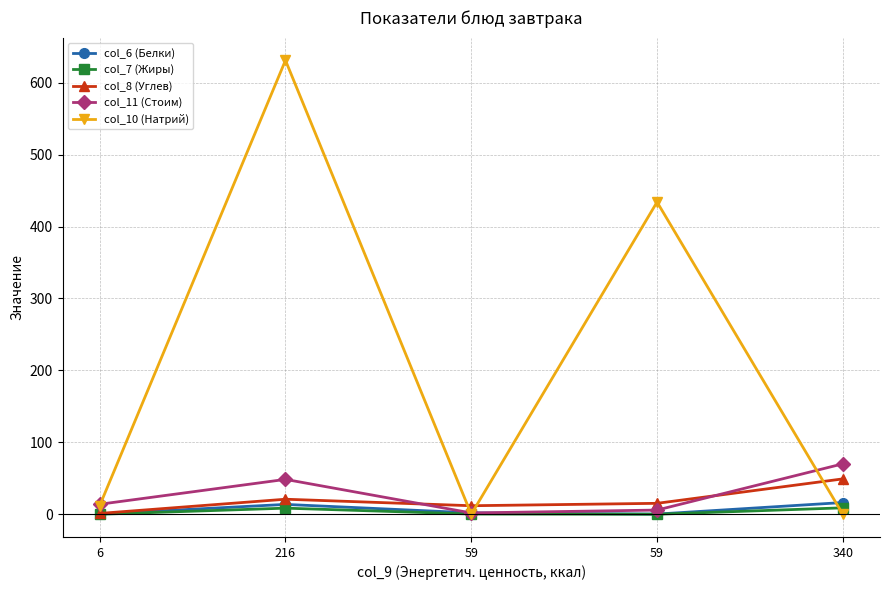

What is the value of the col_6 (Белки) point at the 4th from the left?

2.0